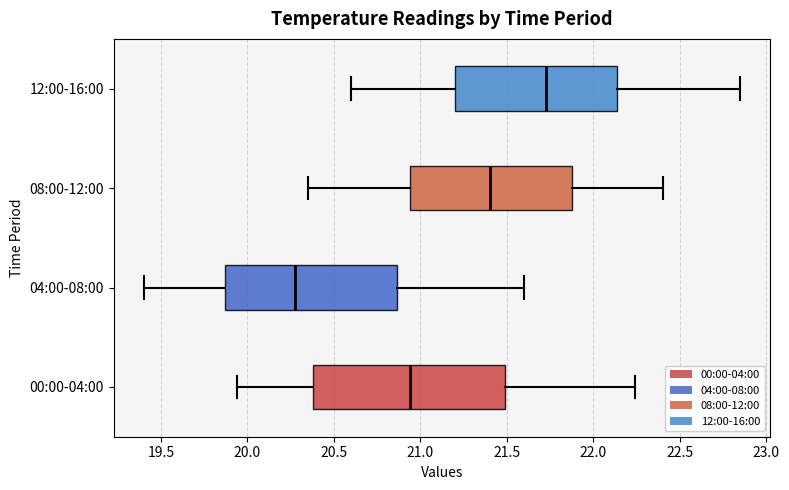

Reading bottom to top, read every box against the x-axis: the position of its median line, the range the box covers, and the ends of its whiskers. The values are not printed on the chart, so give them approximately, as read against the axis.

00:00-04:00: median 20.95, box 20.40 to 21.50, whiskers 19.95 to 22.25
04:00-08:00: median 20.30, box 19.85 to 20.85, whiskers 19.40 to 21.60
08:00-12:00: median 21.40, box 20.95 to 21.90, whiskers 20.35 to 22.40
12:00-16:00: median 21.75, box 21.20 to 22.15, whiskers 20.60 to 22.85